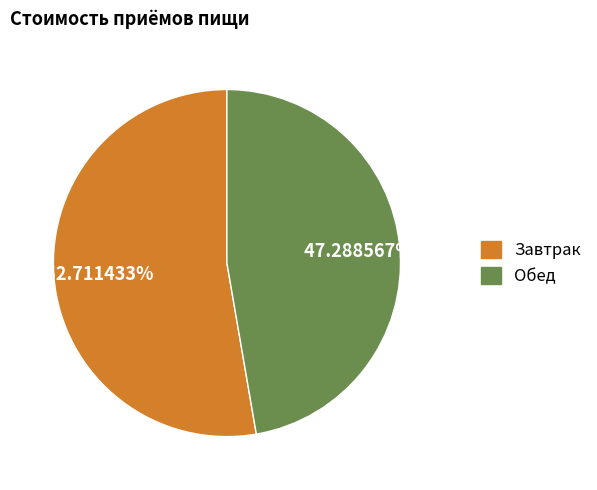

To the nearest percent, what is the combined percentage of Обед and Завтрак?

100%